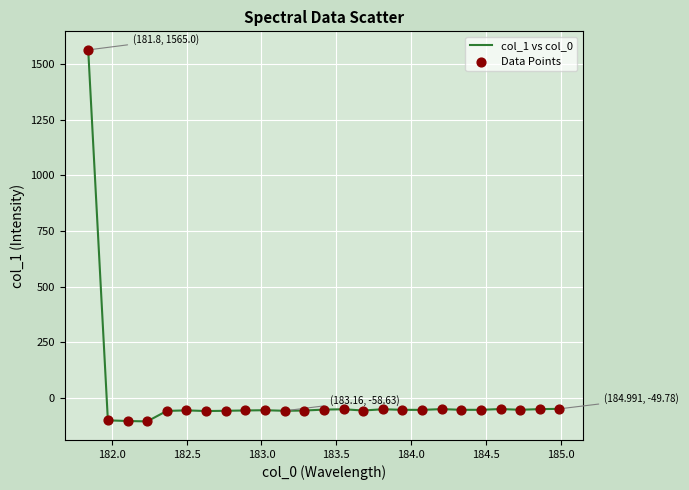

What is the difference between the maximum and minimum values?

1671.3